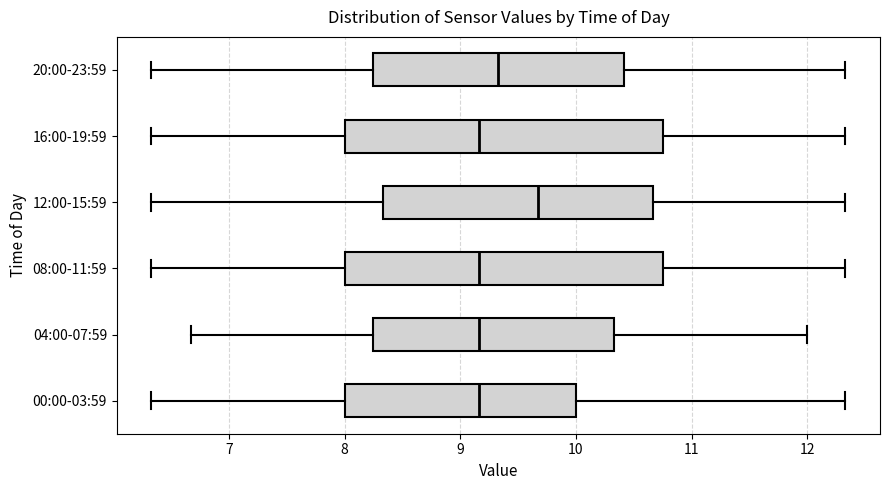

Reading bottom to top, transcribe this box plot: for each box, give where its median line is, the range the box spans, and where its two whiskers end, as read against the x-axis. The values are not printed on the chart, so give them approximately, as read against the axis.

00:00-03:59: median 9.2, box 8.0 to 10.0, whiskers 6.3 to 12.3
04:00-07:59: median 9.2, box 8.2 to 10.3, whiskers 6.7 to 12.0
08:00-11:59: median 9.2, box 8.0 to 10.8, whiskers 6.3 to 12.3
12:00-15:59: median 9.7, box 8.3 to 10.7, whiskers 6.3 to 12.3
16:00-19:59: median 9.2, box 8.0 to 10.8, whiskers 6.3 to 12.3
20:00-23:59: median 9.3, box 8.2 to 10.4, whiskers 6.3 to 12.3